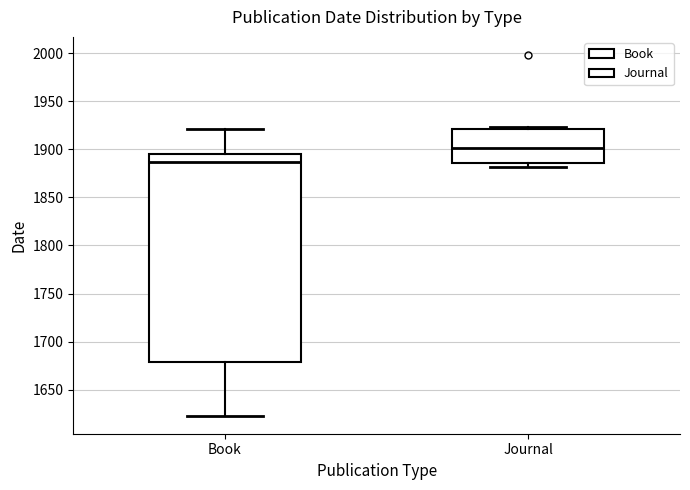

Which box's median line is the lowest?

Book